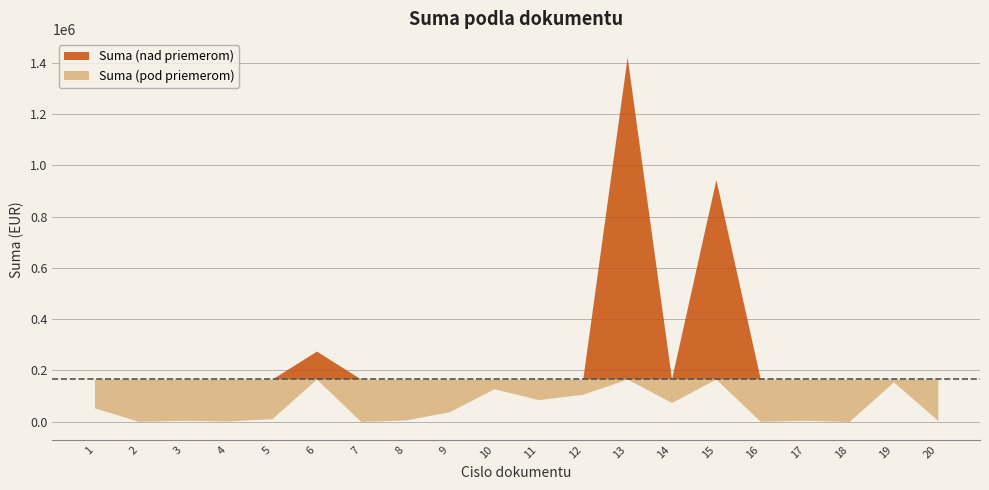

True or false: the data shows 34786.6 at 14.

False